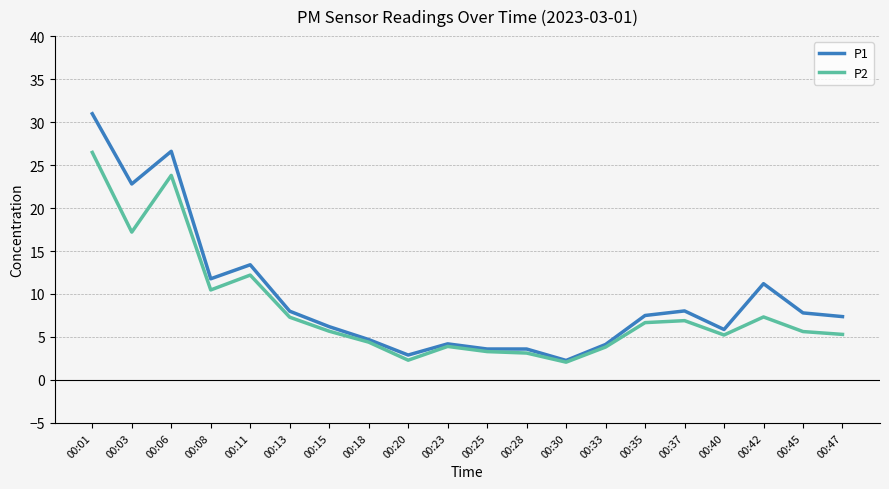

Which series has the largest range (max minus min)?

P1